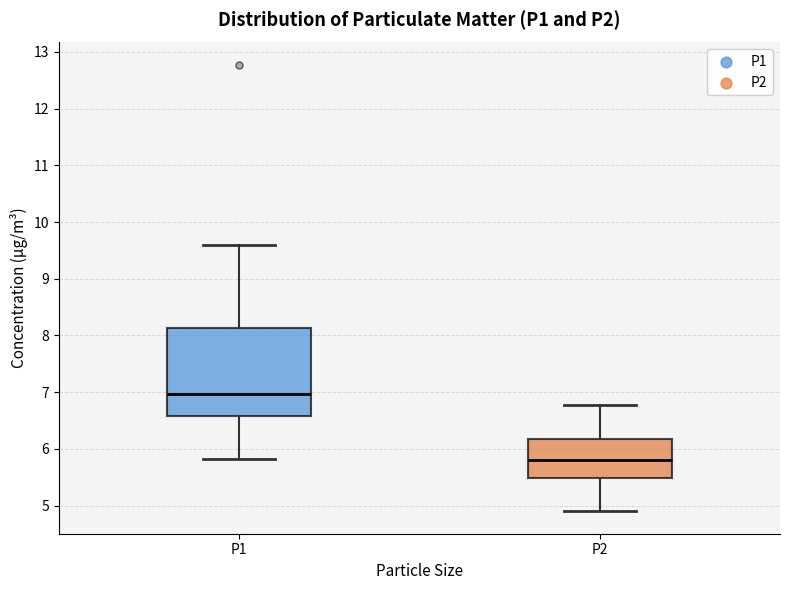

Reading left to right, transcribe this box plot: for each box, give where its median line is, the range the box spans, and where its two whiskers end, as read against the y-axis. The values are not printed on the chart, so give them approximately, as read against the axis.

P1: median 7.0, box 6.6 to 8.1, whiskers 5.8 to 9.6
P2: median 5.8, box 5.5 to 6.2, whiskers 4.9 to 6.8